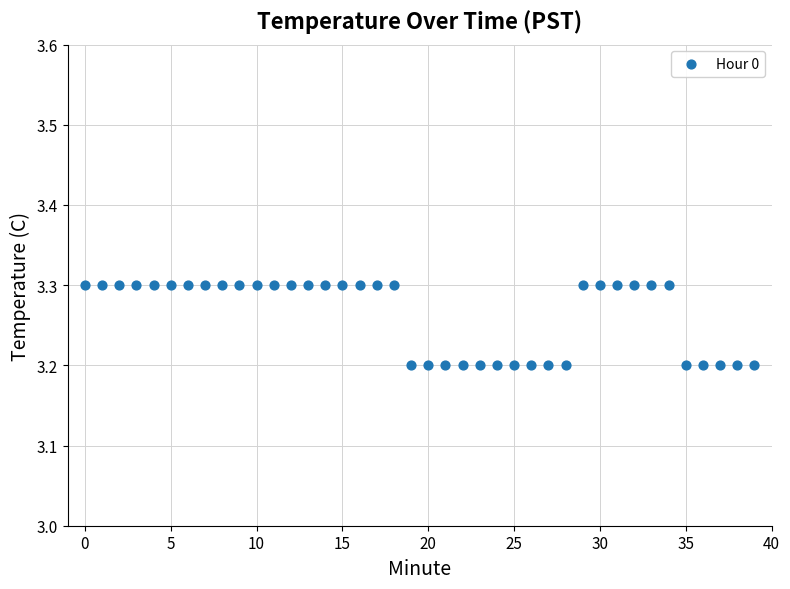

How many points are shown in the scatter plot?

40